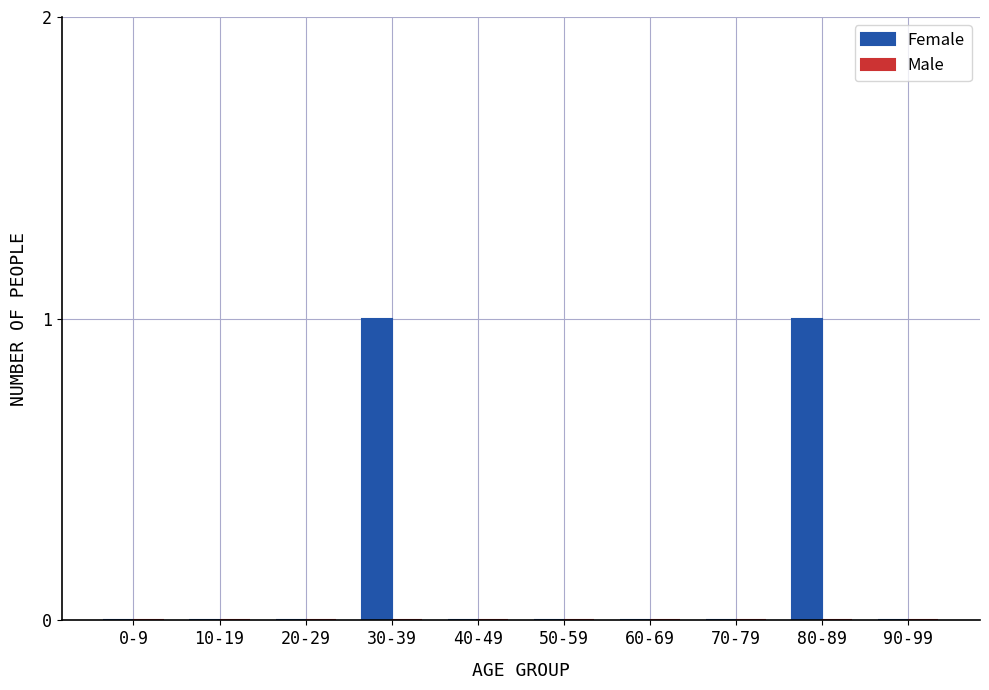

What is the change in value from 10-19 to 80-89?

+1